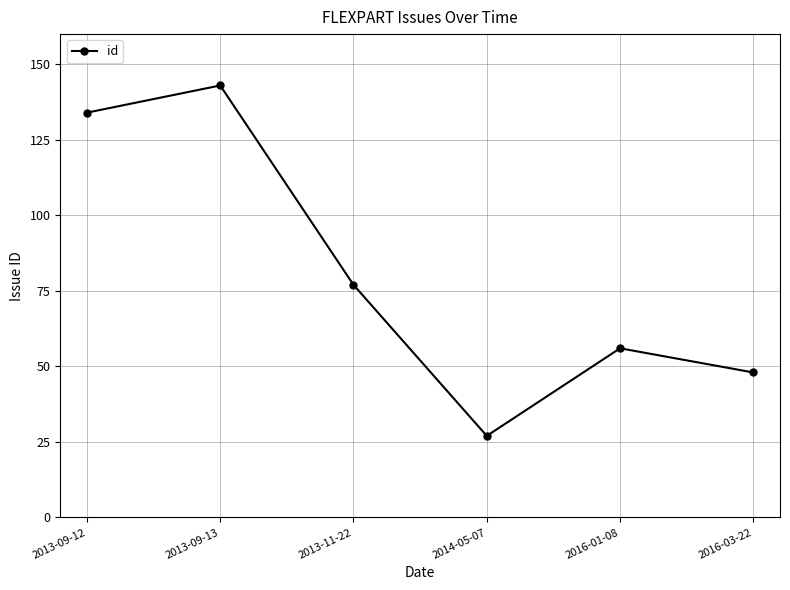

What position from the left is 2013-09-13?

2